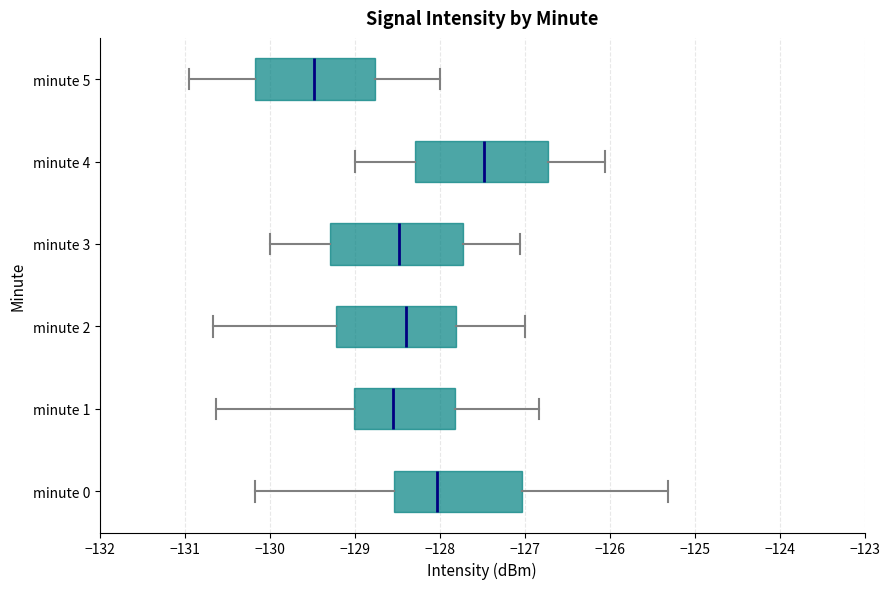

Which box has the furthest to the right median line?

minute 4